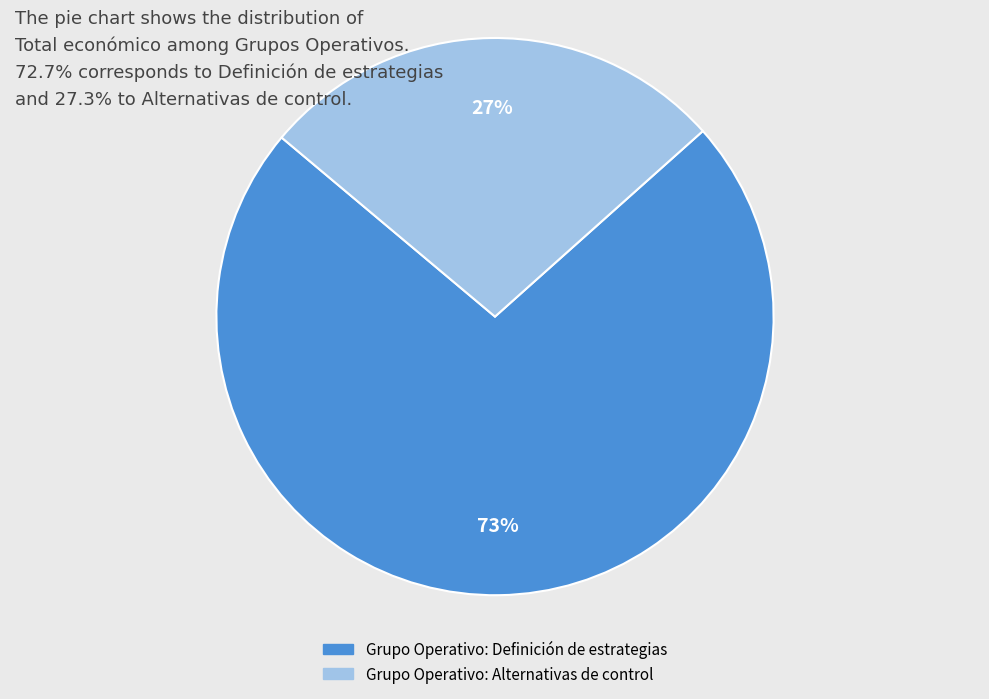

What is the ratio of the value at Grupo Operativo: Definición de estrategias to the value at Grupo Operativo: Alternativas de control?

2.7